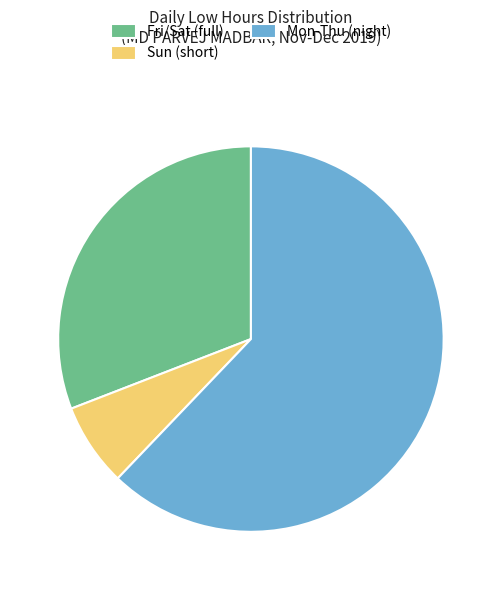

Is there a majority slice in this chart?

Yes